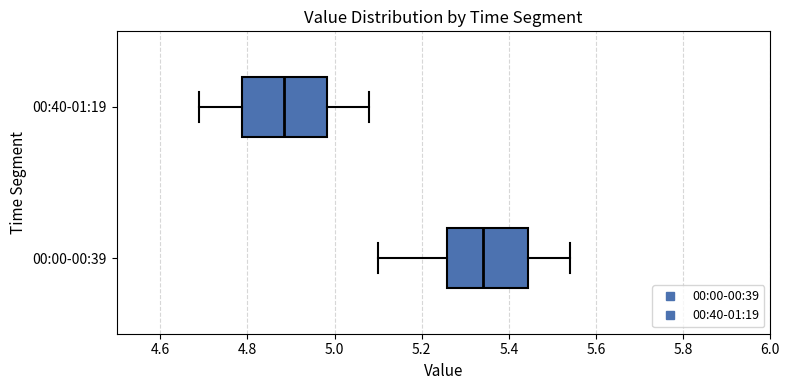

Which box's median line is the furthest to the right?

00:00-00:39